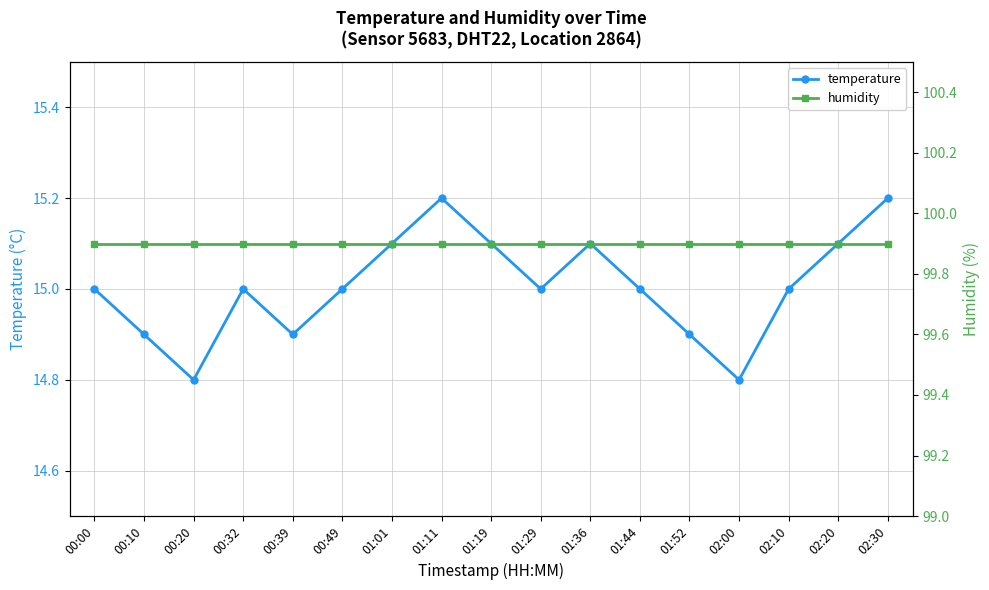

Does the chart display data point markers on the line(s)?

Yes